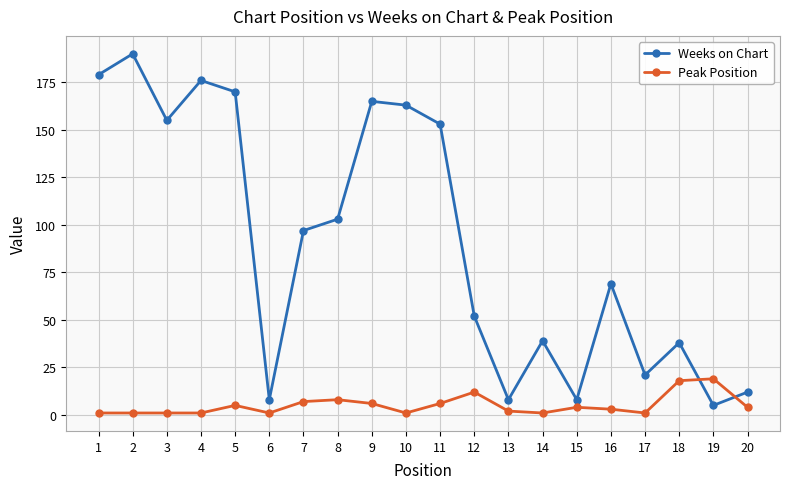

Reading left to right, list all the values displayed in this chart.

Weeks on Chart: 179	190	155	176	170	8	97	103	165	163	153	52	8	39	8	69	21	38	5	12
Peak Position: 1	1	1	1	5	1	7	8	6	1	6	12	2	1	4	3	1	18	19	4